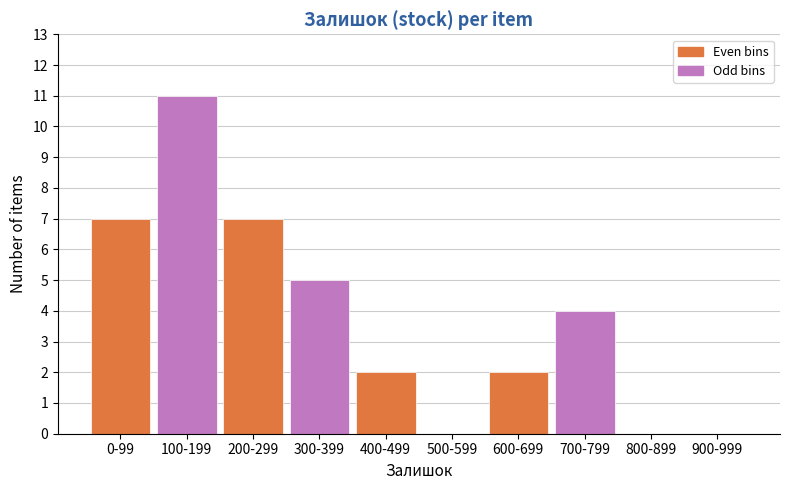

Reading left to right, extract all data points from this chart.

0-99=7	100-199=11	200-299=7	300-399=5	400-499=2	500-599=0	600-699=2	700-799=4	800-899=0	900-999=0